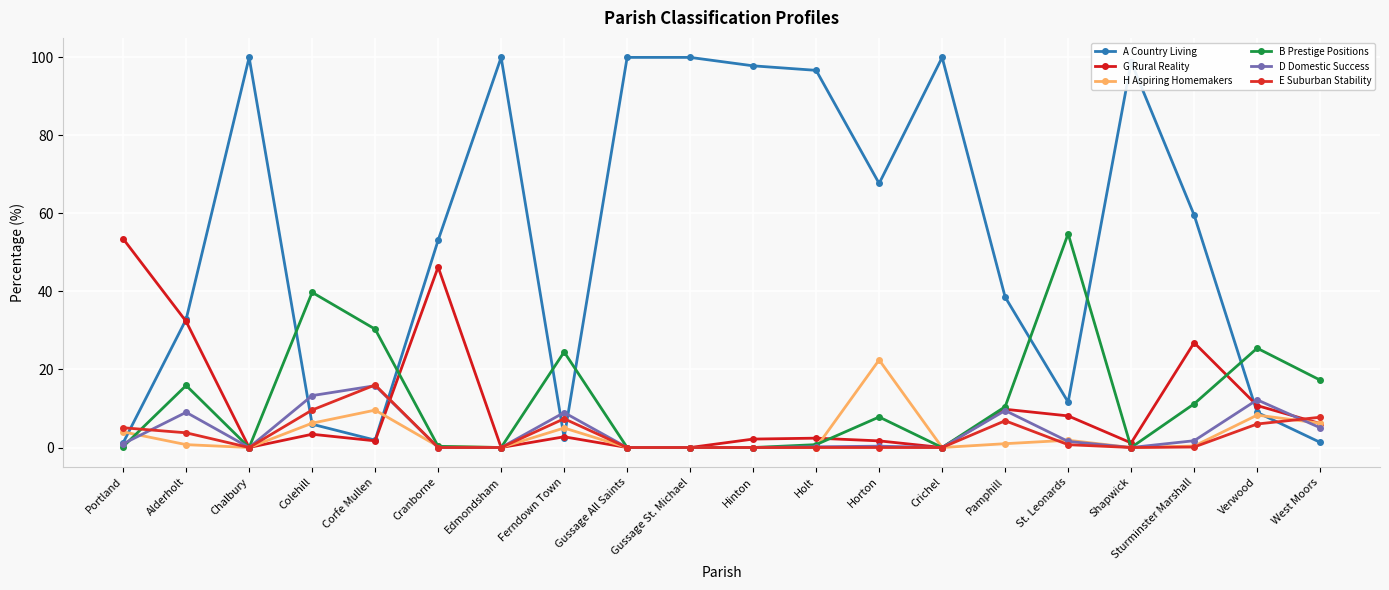

Is it true that H Aspiring Homemakers equals 0.1 at Cranborne?

False